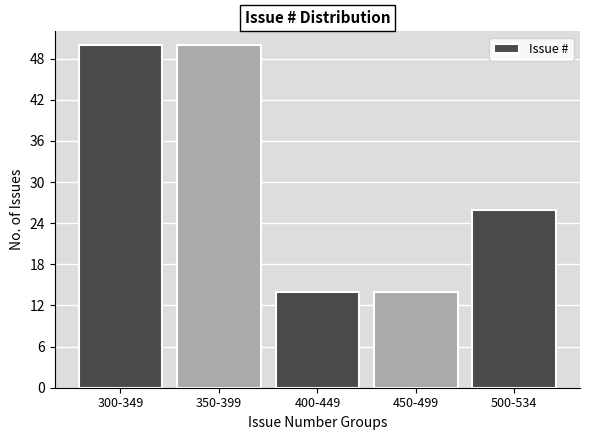

Reading right to left, extract all data points from this chart.

500-534=26	450-499=14	400-449=14	350-399=50	300-349=50